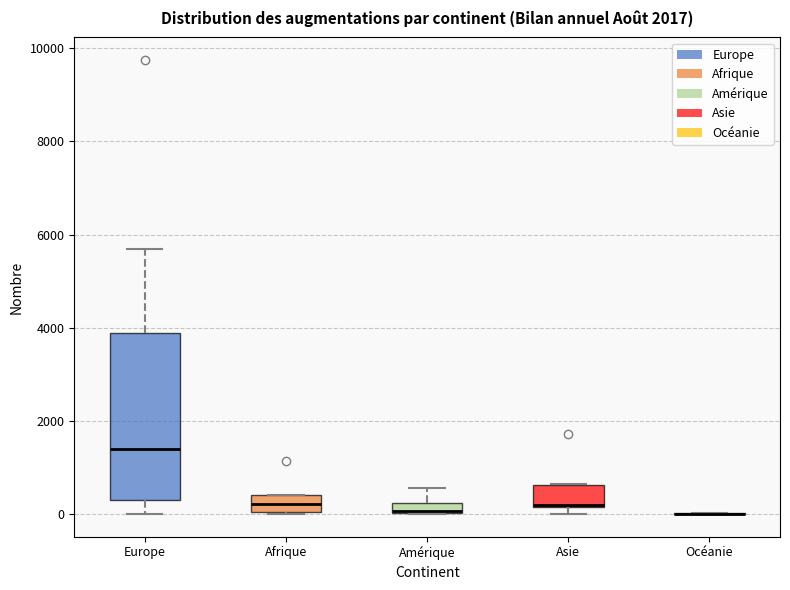

Where is the upper edge of the box for Afrique on the y-axis? The values are not printed on the chart, so give them approximately, as read against the axis.

400